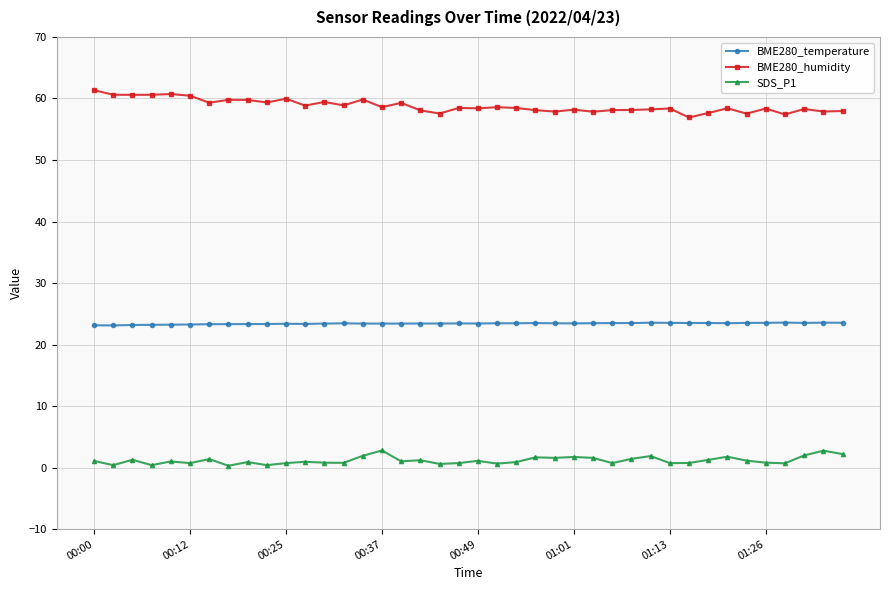

At how many categories does at least one series exceed 22?

40